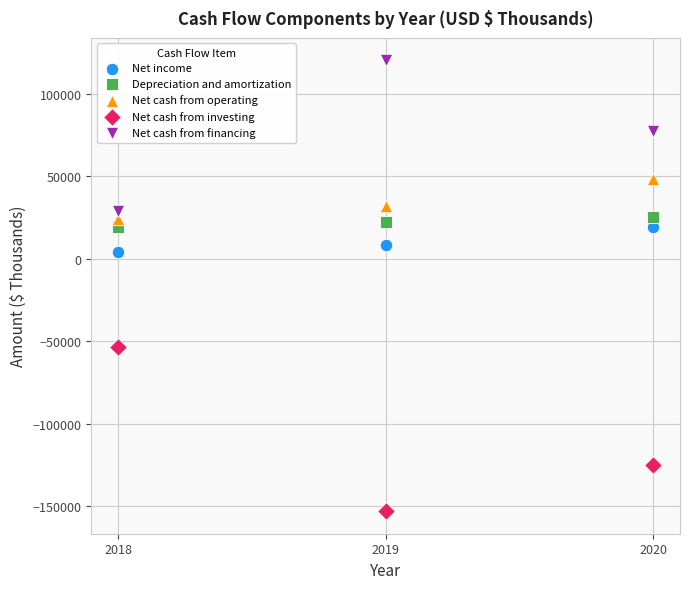

In the Net cash from investing series, what Y value is closest to -103343?

-125062